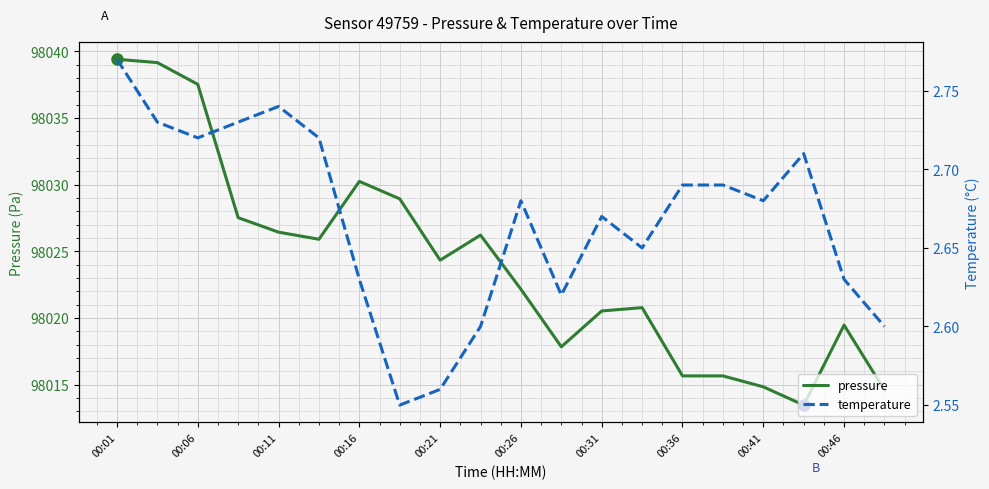

At which label does pressure first exceed 98024?

00:01